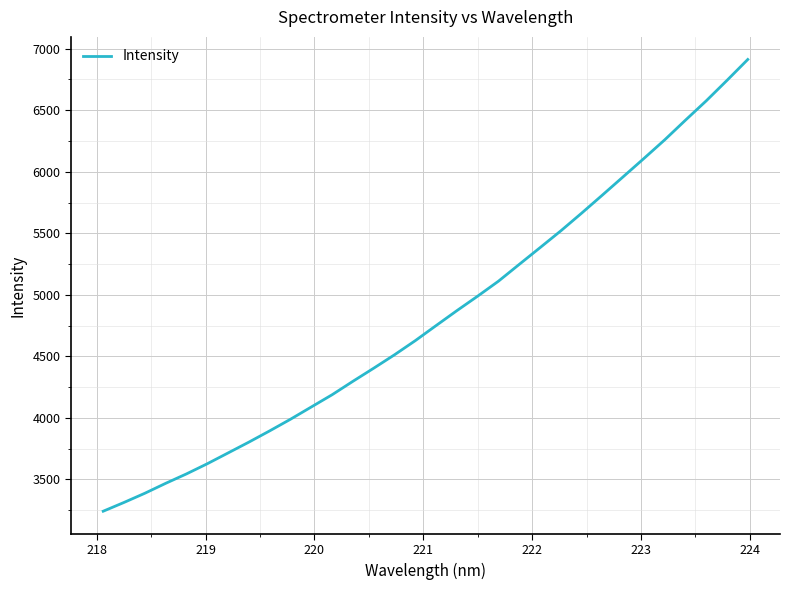

What is the difference between the maximum and minimum values?

3670.8